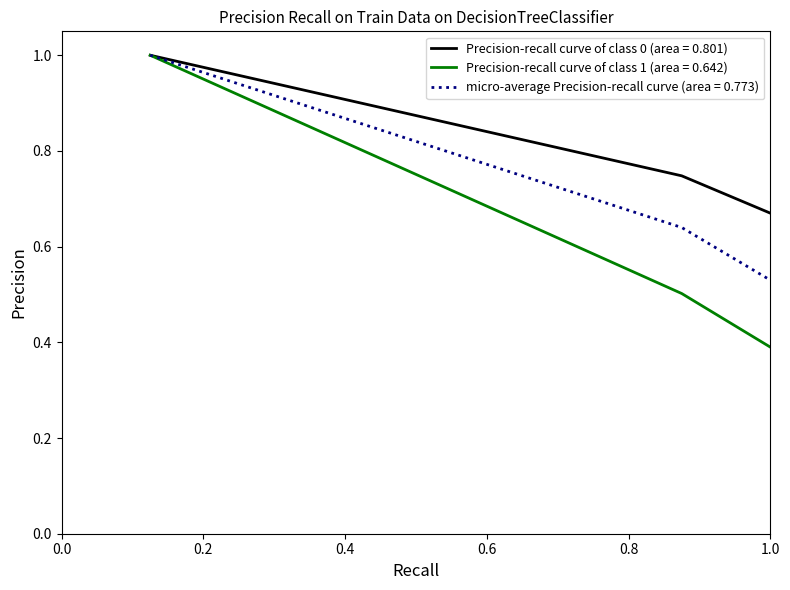

Which series has the largest total across all categories?

Precision-recall curve of class 0 (area = 0.801)